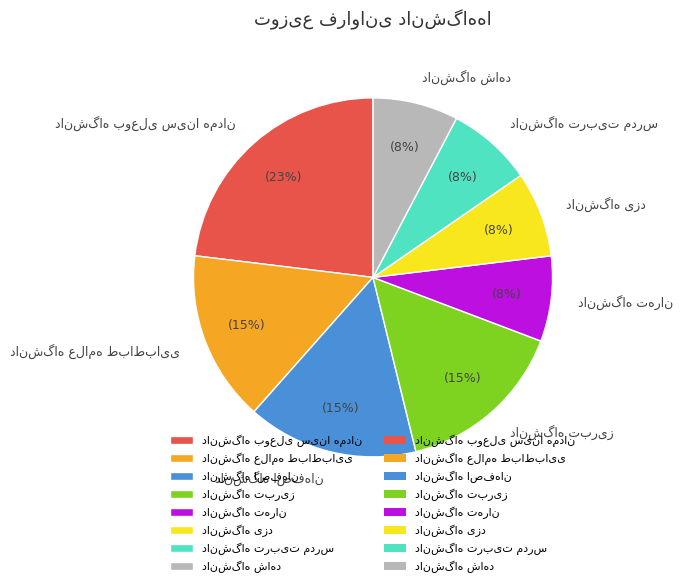

Is there a majority slice in this chart?

No